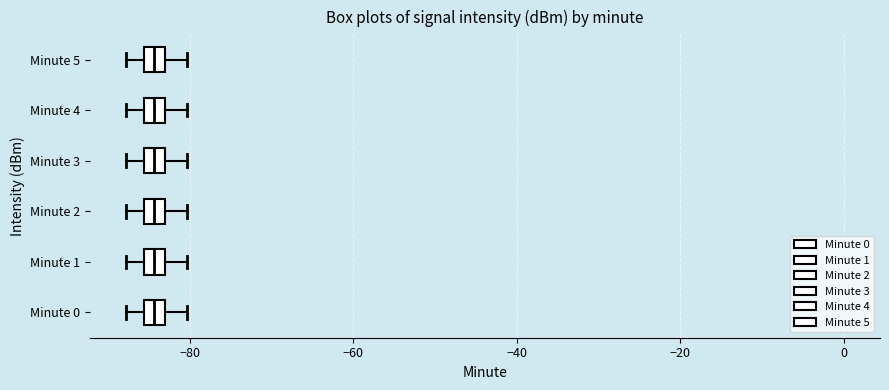

Where does the median line of the box for Minute 2 sit on the x-axis? The values are not printed on the chart, so give them approximately, as read against the axis.

-84